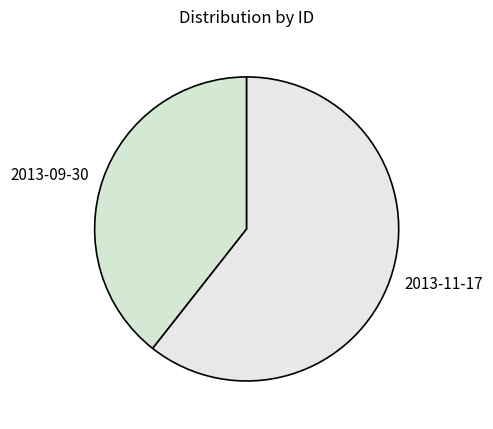

Which slice is the smallest?

2013-09-30